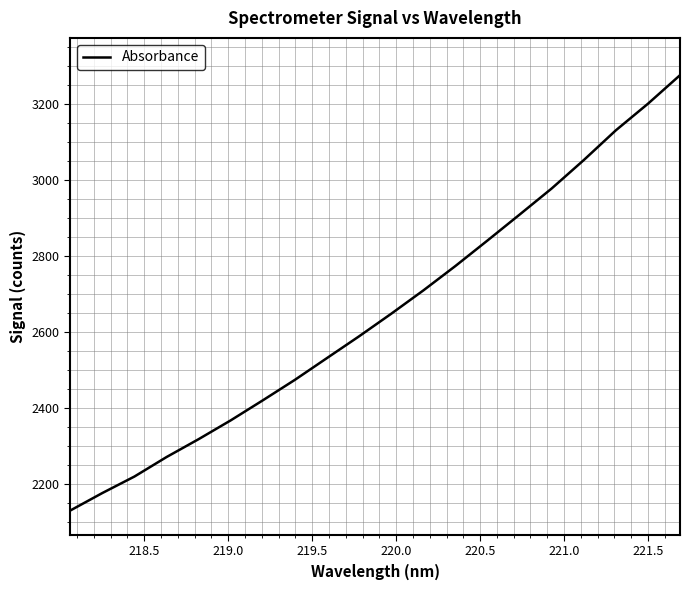

What is the greatest value displayed?

3276.9